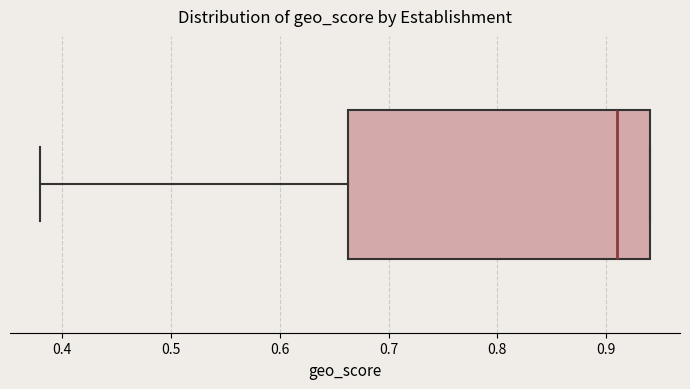

Where is the right edge of the box on the x-axis? The values are not printed on the chart, so give them approximately, as read against the axis.

0.94